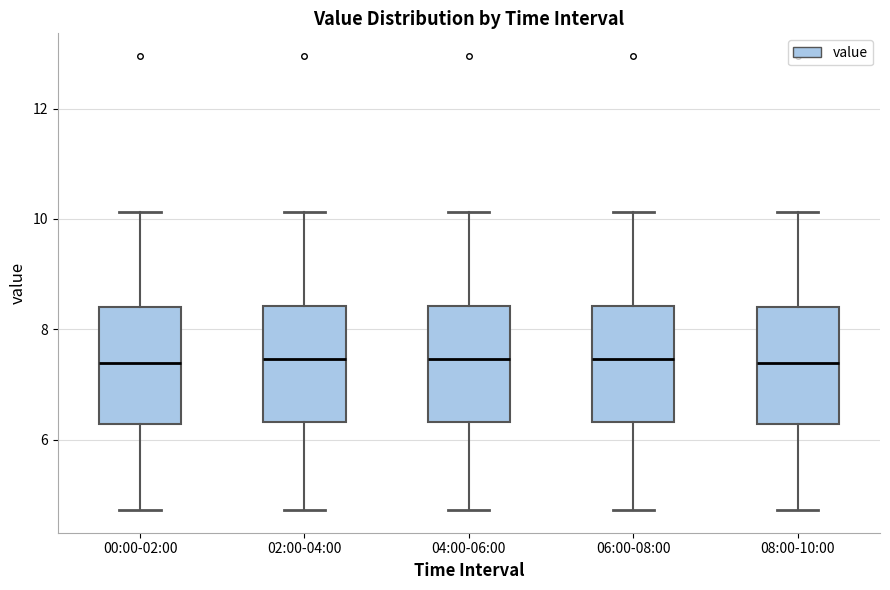

Reading left to right, read every box against the y-axis: the position of its median line, the range the box covers, and the ends of its whiskers. The values are not printed on the chart, so give them approximately, as read against the axis.

00:00-02:00: median 7.4, box 6.2 to 8.4, whiskers 4.8 to 10.2
02:00-04:00: median 7.4, box 6.4 to 8.4, whiskers 4.8 to 10.2
04:00-06:00: median 7.4, box 6.4 to 8.4, whiskers 4.8 to 10.2
06:00-08:00: median 7.4, box 6.4 to 8.4, whiskers 4.8 to 10.2
08:00-10:00: median 7.4, box 6.2 to 8.4, whiskers 4.8 to 10.2